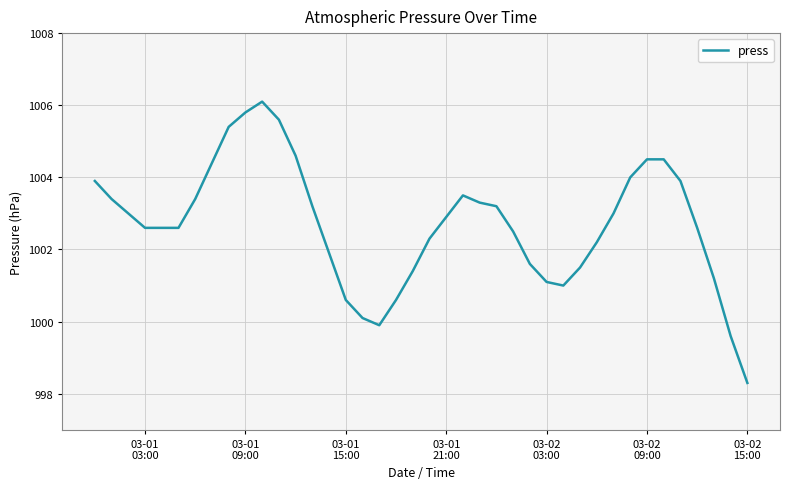

Is this an area chart (filled region under the line)?

No